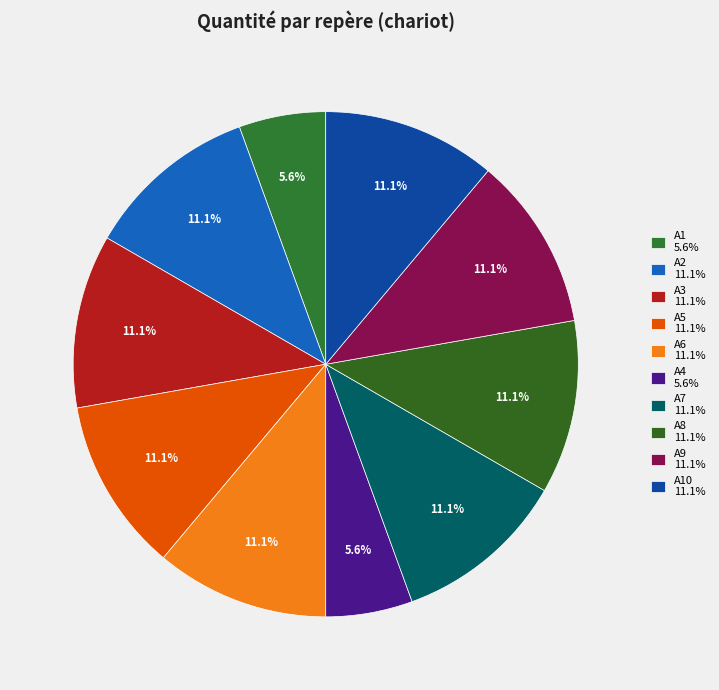

How many slices are in this pie chart?

10